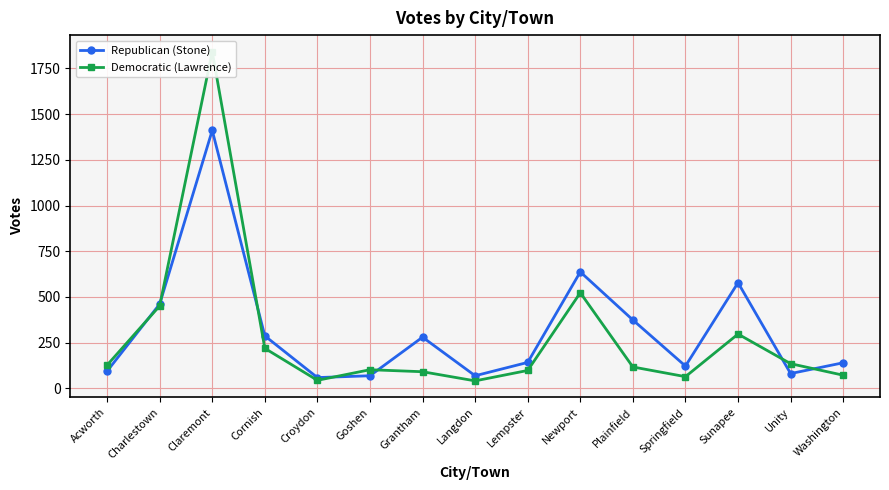

At which category does Democratic (Lawrence) reach its first local peak?

Claremont